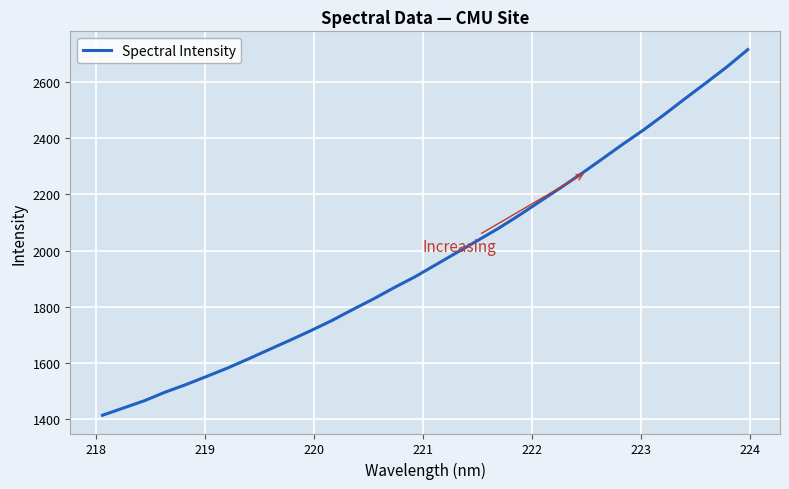

What is the difference between the maximum and minimum values?

1303.8